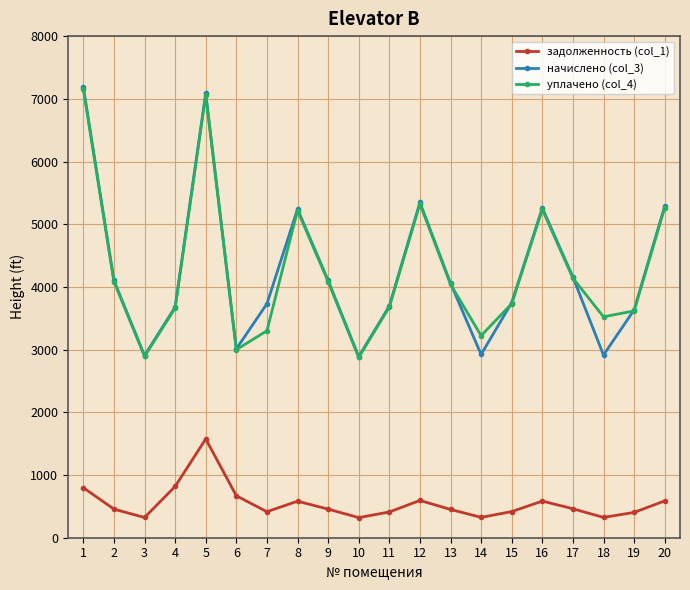

What is the sum of all начислено (col_3) values?

84956.9